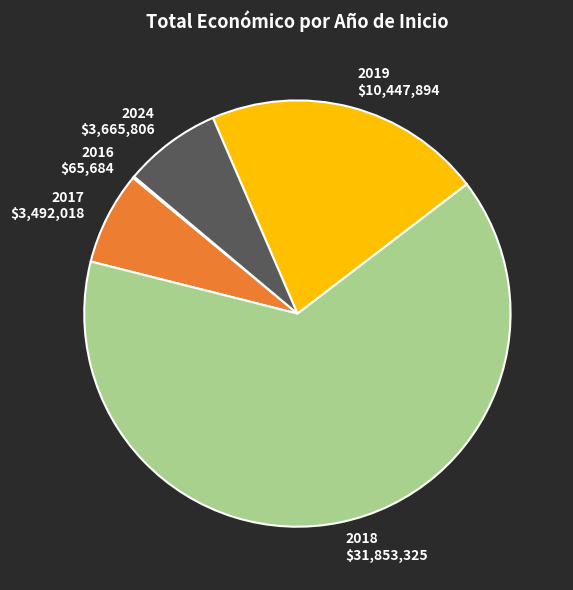

Which slice is the largest?

2018